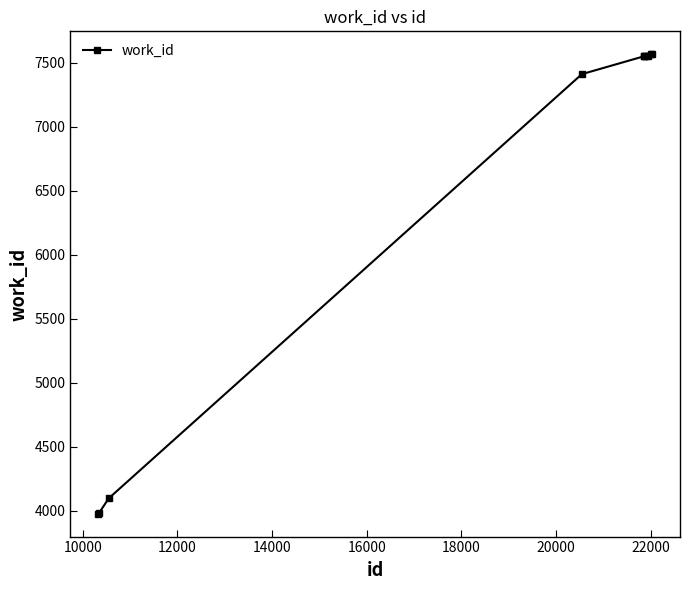

Does the chart have visible grid lines?

No